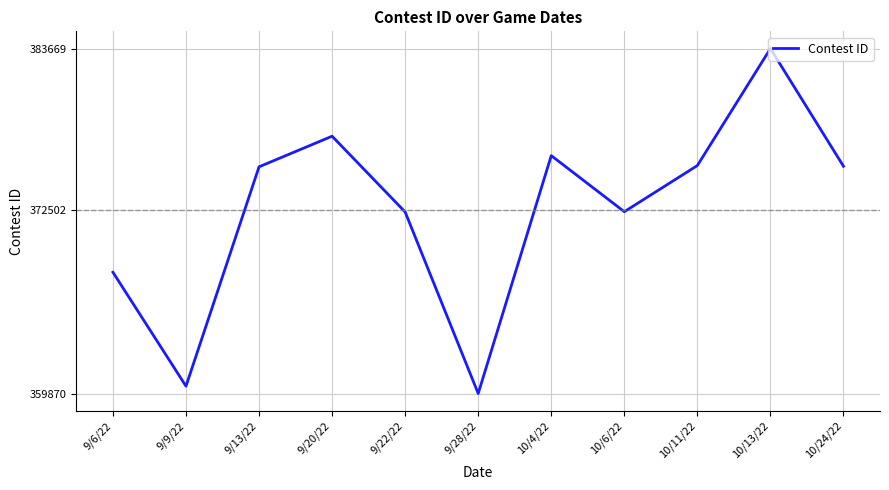

Is it true that the value at 9/20/22 is 377623?

True